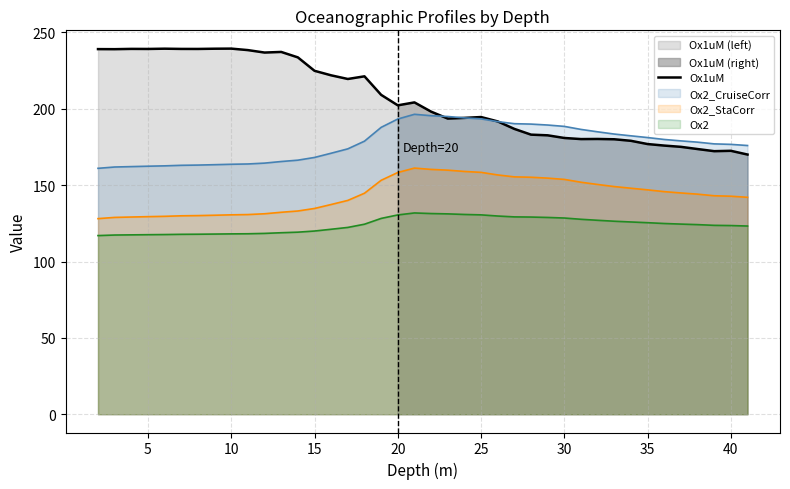

How many points are lower than both their immediate neighbors (excluding endpoints)?

9